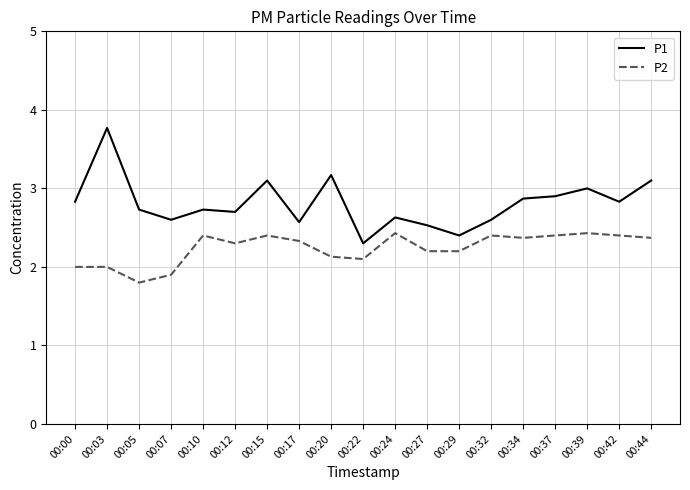

What is the difference between the maximum and second lowest values in the P1 series?

1.4